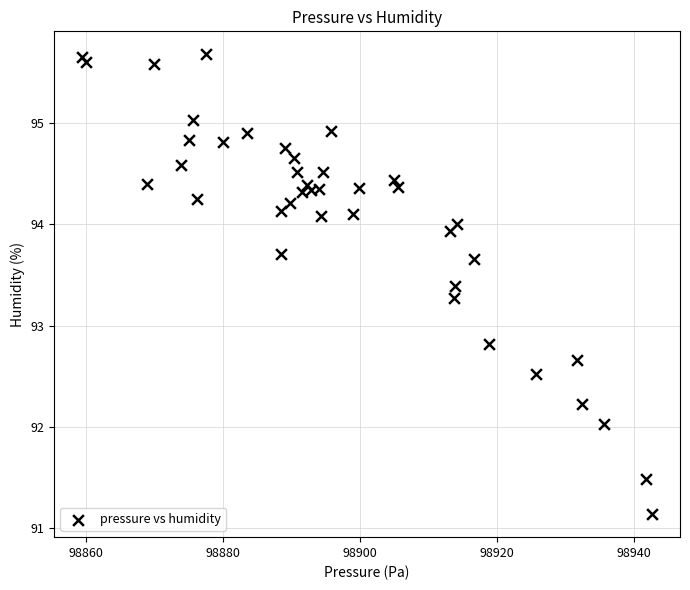

What Y value in the scatter plot is closest to 93?

92.8